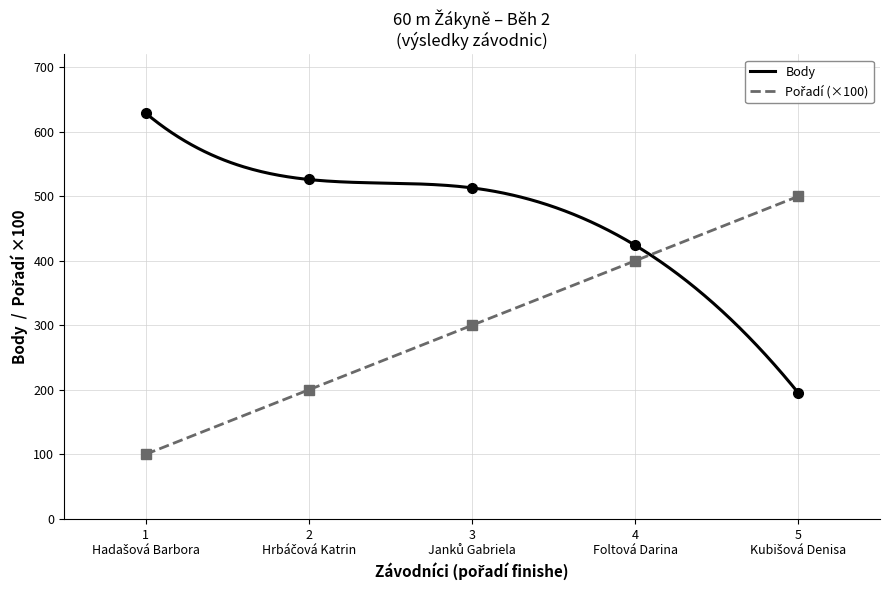

What is the sum of the Body values at 4 Foltová Darina and 3 Janků Gabriela?

937